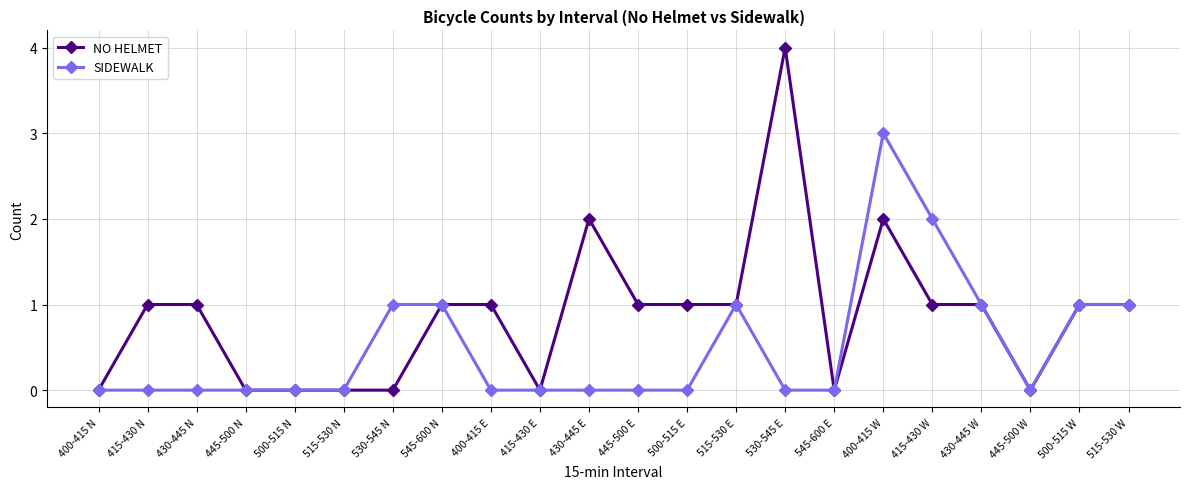

What position from the right is 500-515 E?

10